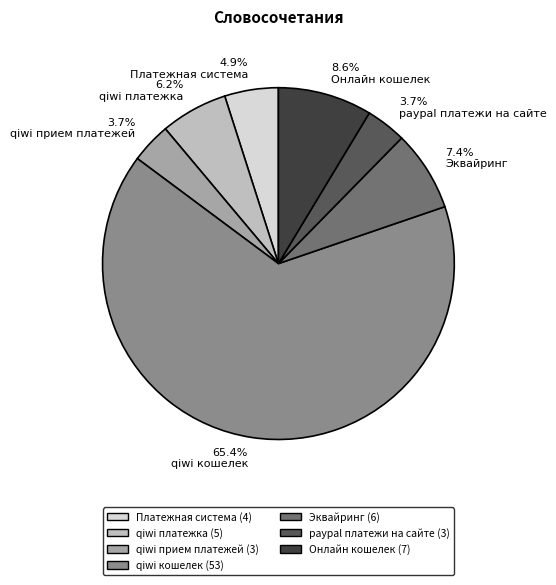

To the nearest percent, what is the difference between the largest and smallest slice percentages?

62%